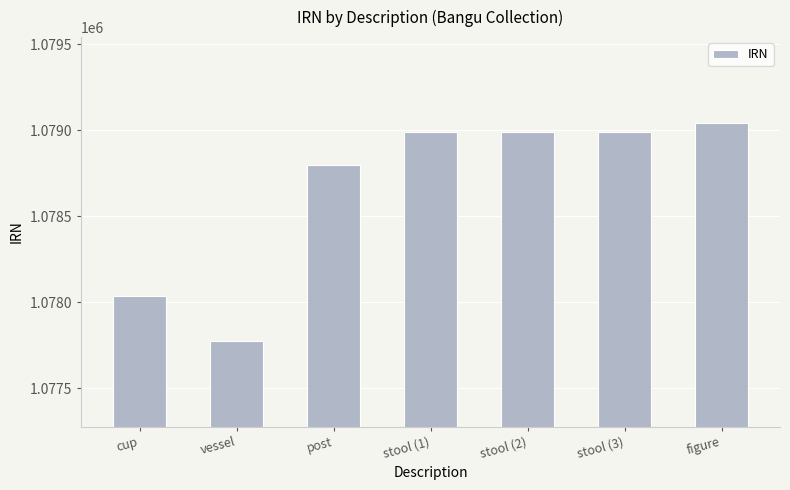

What is the greatest value displayed?

1079042